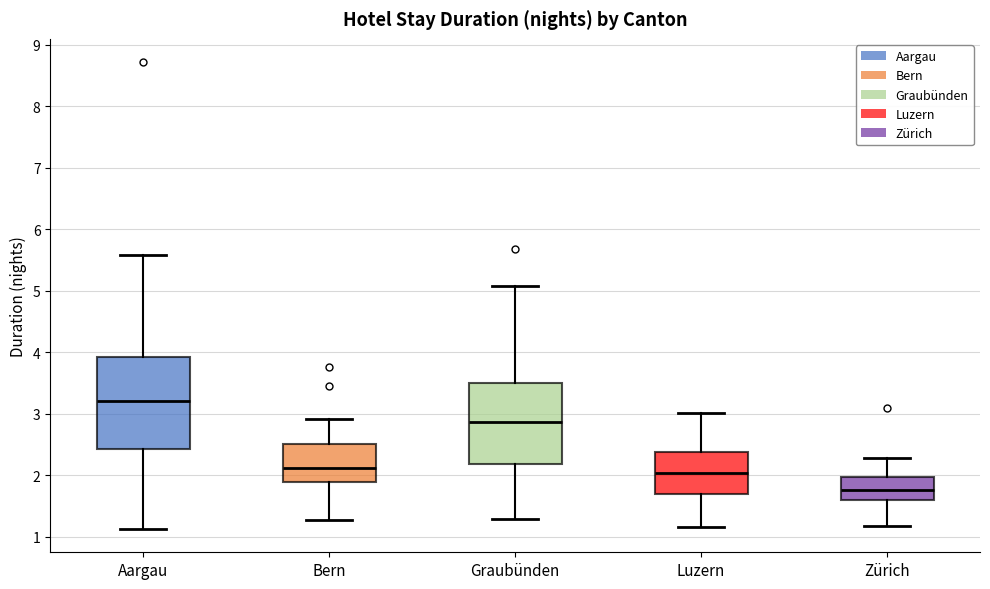

Which box has the highest median line?

Aargau